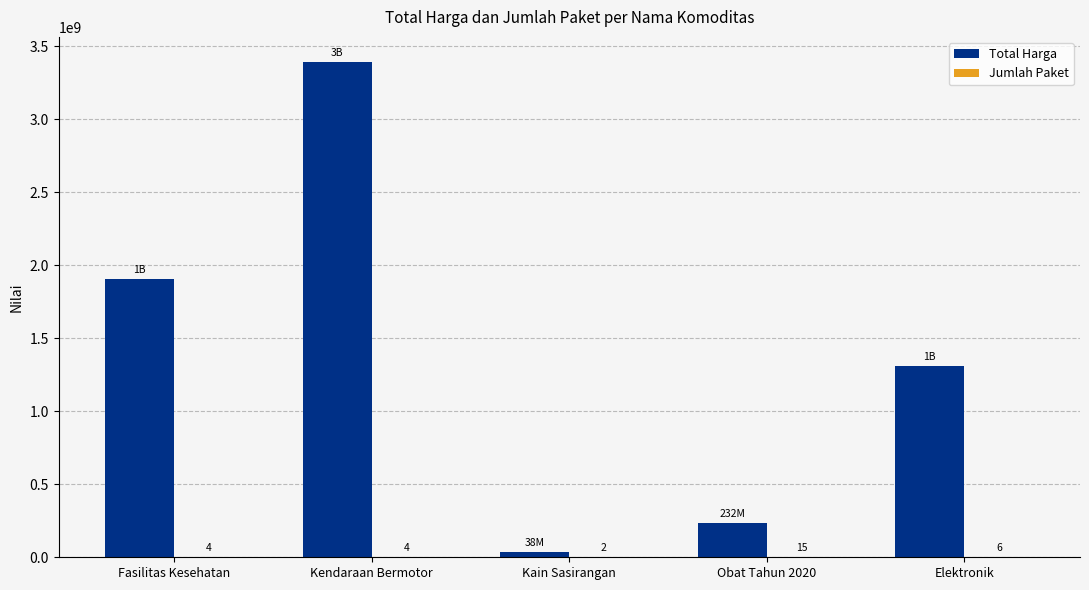

Count the number of data series in this chart.

2